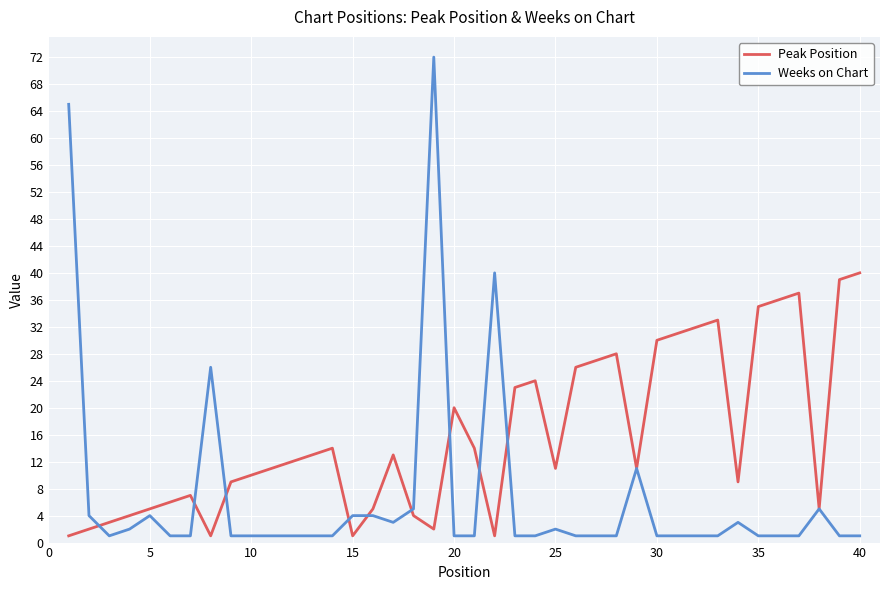

Which series has the largest range (max minus min)?

Weeks on Chart